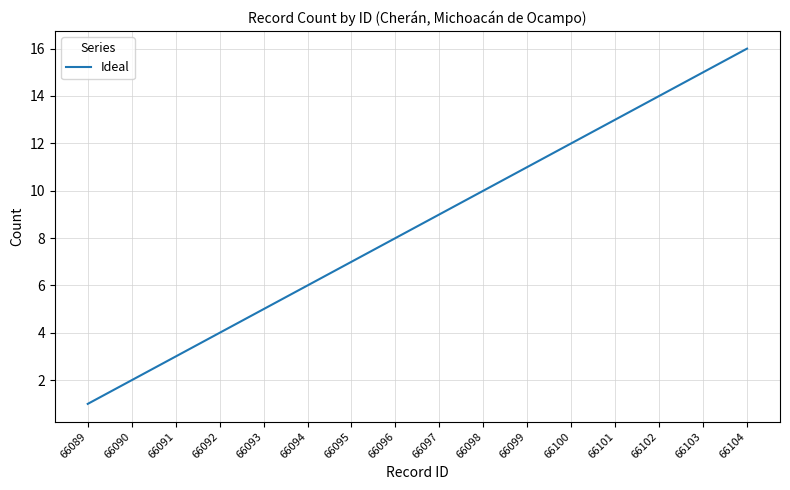

What is the difference between the values at 66099 and 66100?

1